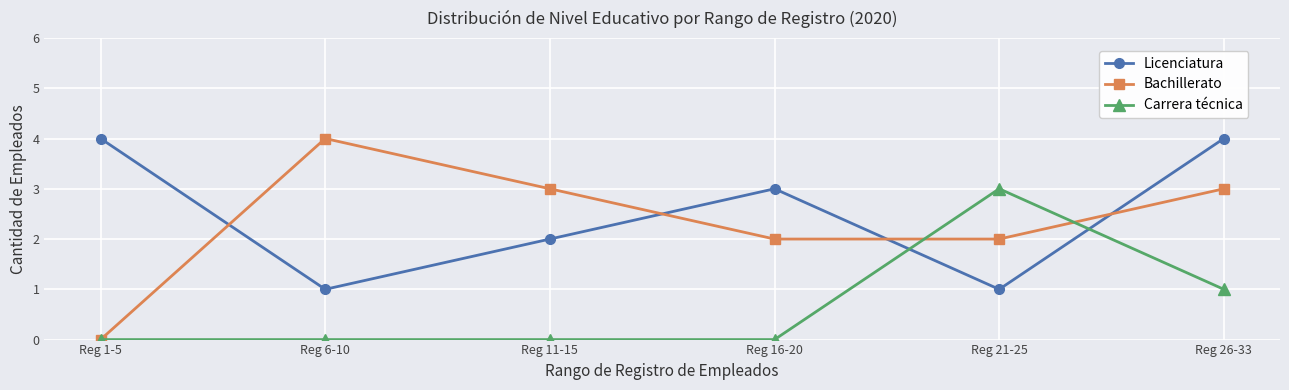

At Reg 6-10, list the series in order from largest to smallest.

Bachillerato, Licenciatura, Carrera técnica